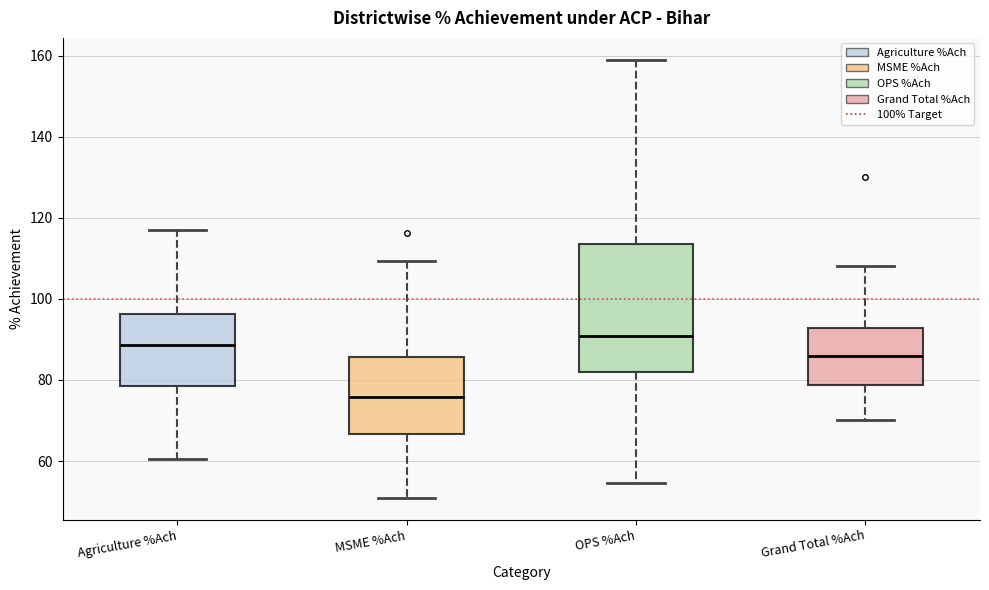

Reading left to right, read every box against the y-axis: the position of its median line, the range the box covers, and the ends of its whiskers. The values are not printed on the chart, so give them approximately, as read against the axis.

Agriculture %Ach: median 88, box 78 to 96, whiskers 60 to 116
MSME %Ach: median 76, box 66 to 86, whiskers 50 to 110
OPS %Ach: median 90, box 82 to 114, whiskers 54 to 158
Grand Total %Ach: median 86, box 78 to 92, whiskers 70 to 108